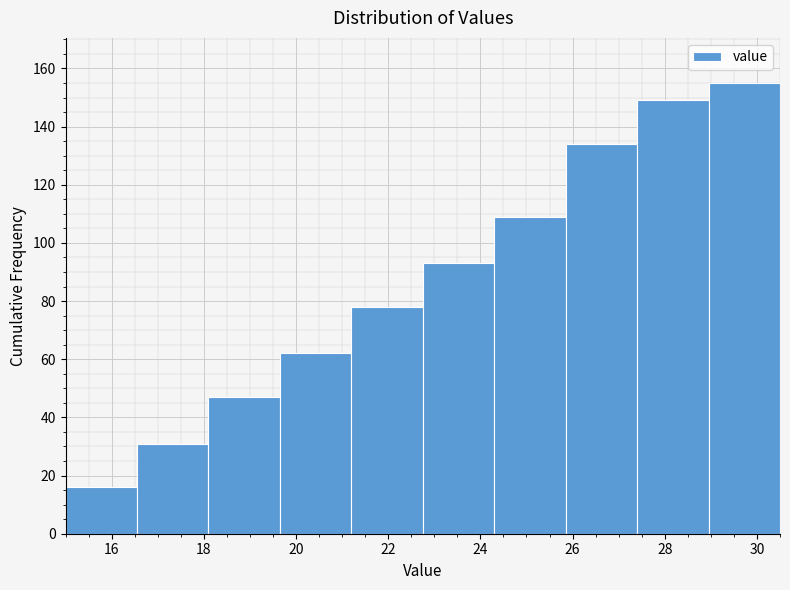

Reading left to right, transcribe this chart: for each bar, give the range it covers on the x-axis and its height. Neither the bar edges nor the heights are printed on the chart, so give them approximately, as read against the axes.

15.00 to 16.55: 16
16.55 to 18.10: 32
18.10 to 19.65: 48
19.65 to 21.20: 62
21.20 to 22.75: 78
22.75 to 24.30: 94
24.30 to 25.85: 110
25.85 to 27.40: 134
27.40 to 28.95: 150
28.95 to 30.50: 156